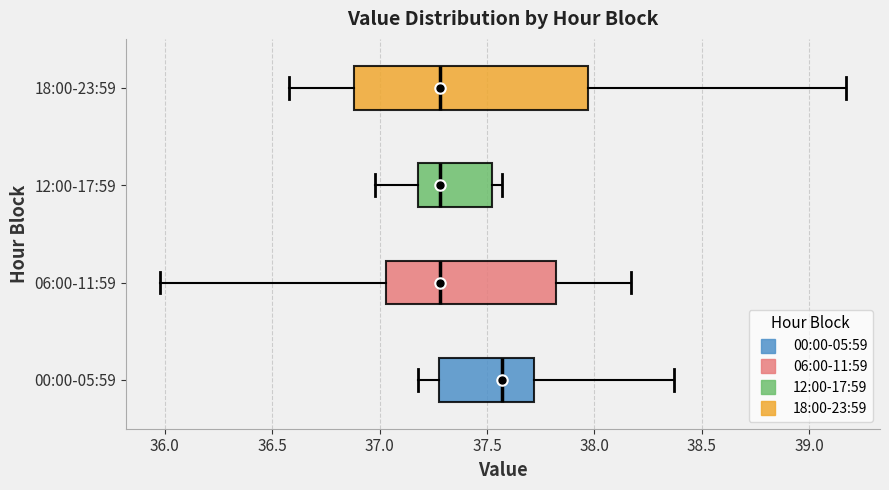

Reading bottom to top, transcribe this box plot: for each box, give where its median line is, the range the box spans, and where its two whiskers end, as read against the x-axis. The values are not printed on the chart, so give them approximately, as read against the axis.

00:00-05:59: median 37.55, box 37.30 to 37.70, whiskers 37.20 to 38.35
06:00-11:59: median 37.30, box 37.05 to 37.80, whiskers 36.00 to 38.15
12:00-17:59: median 37.30, box 37.20 to 37.50, whiskers 37.00 to 37.55
18:00-23:59: median 37.30, box 36.90 to 37.95, whiskers 36.60 to 39.15